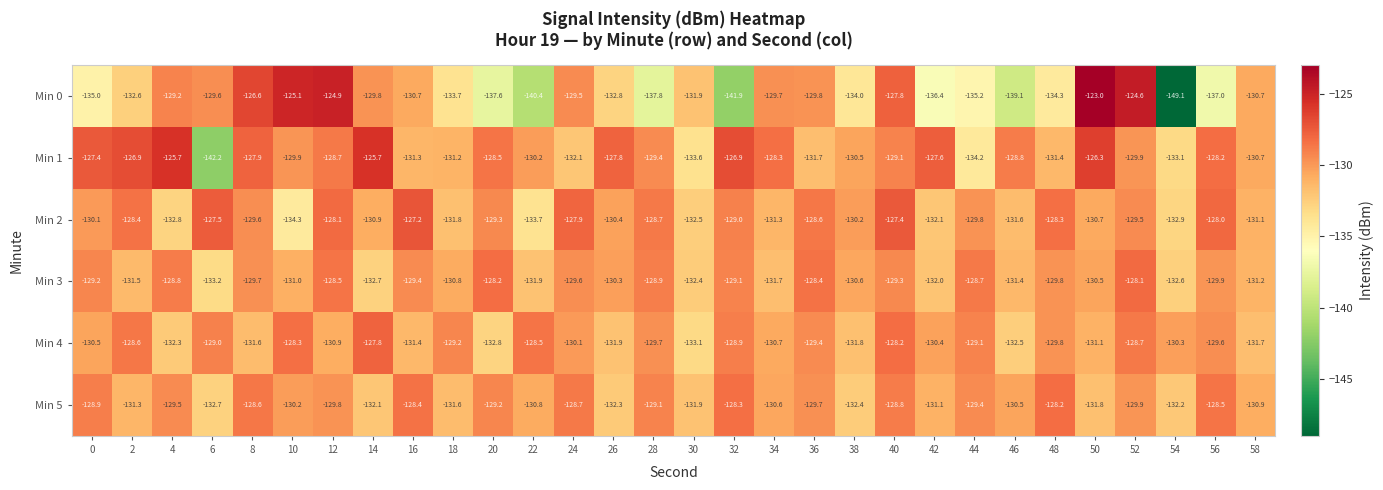

Between 0 and 22, which series saw the biggest shift?

Min 0